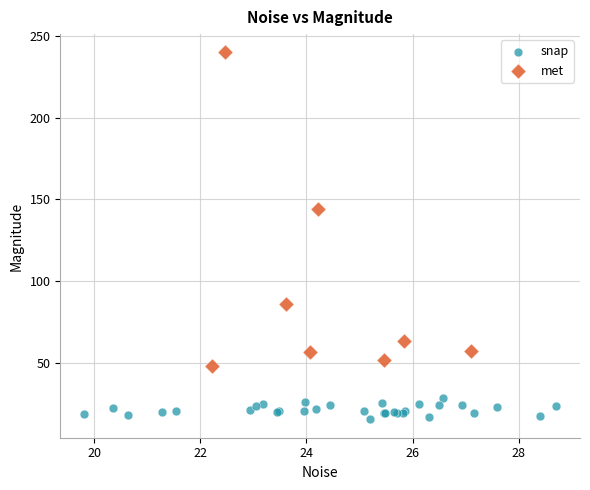

What are all the series names shown in the legend?

snap, met